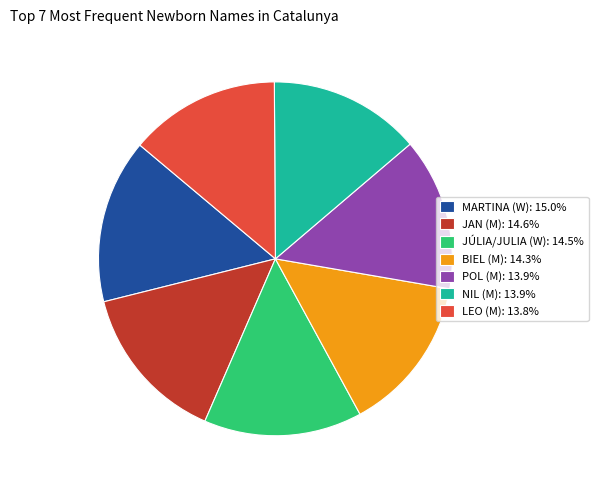

Count the number of slices in the pie.

7